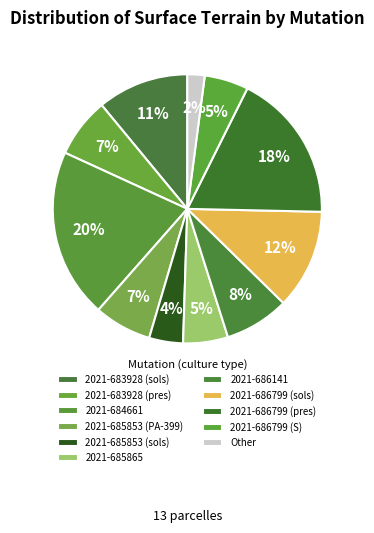

How many slices are in this pie chart?

11